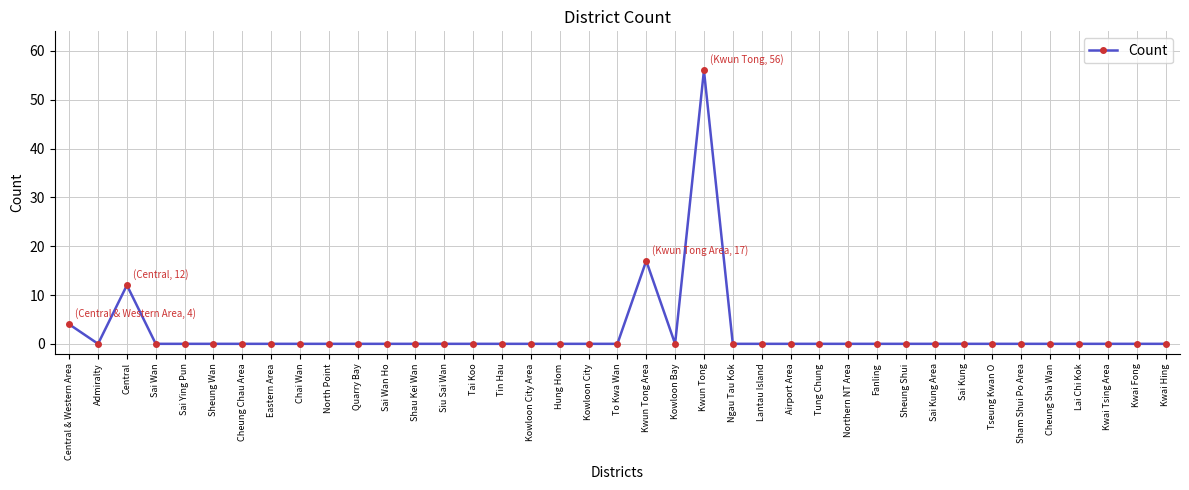

What is the difference between the maximum and second lowest values?

56